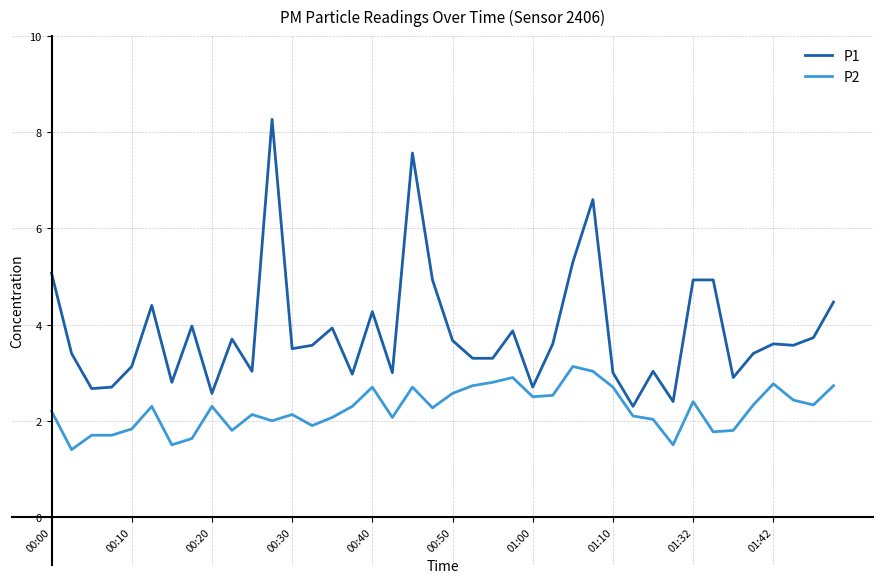

What is the difference between the maximum and minimum values in the P1 series?

6.0